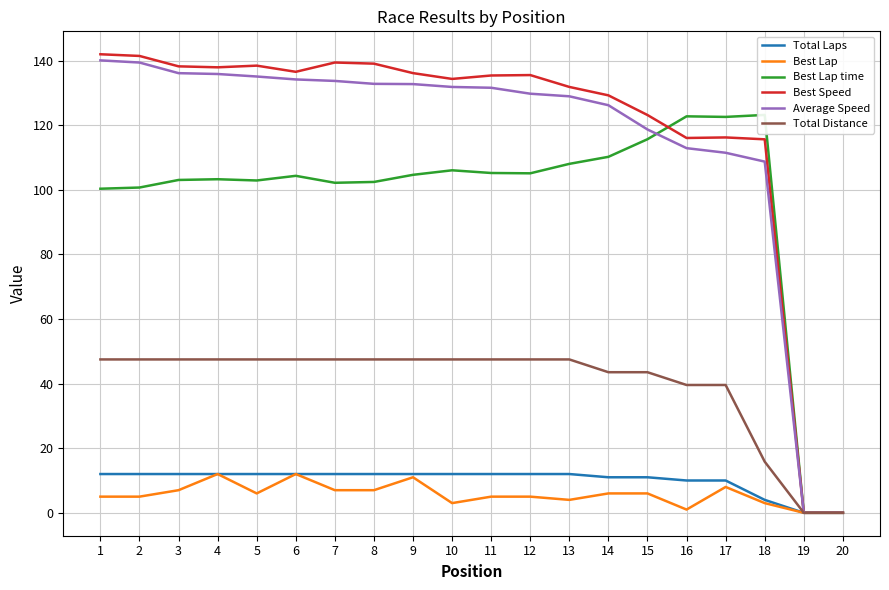

Does the chart display data point markers on the line(s)?

No